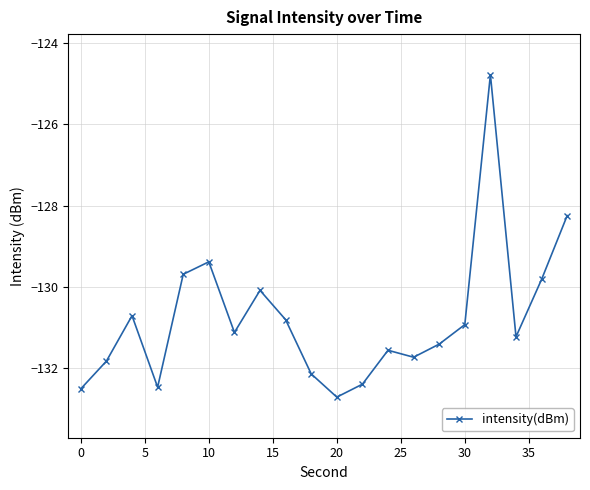

True or false: there are more than 0 points higher than both neighbors.

True